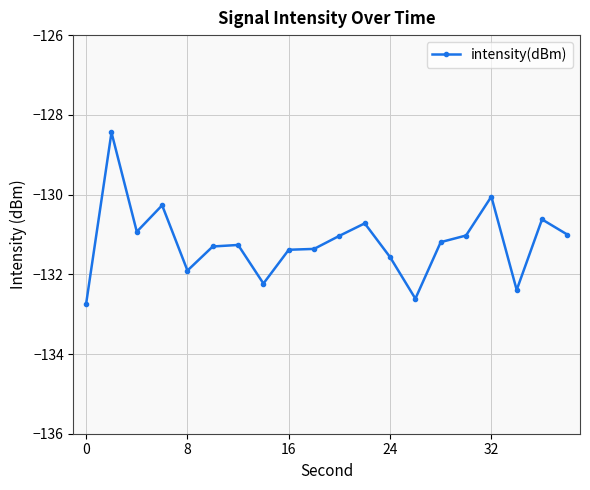

Does the chart have visible grid lines?

Yes